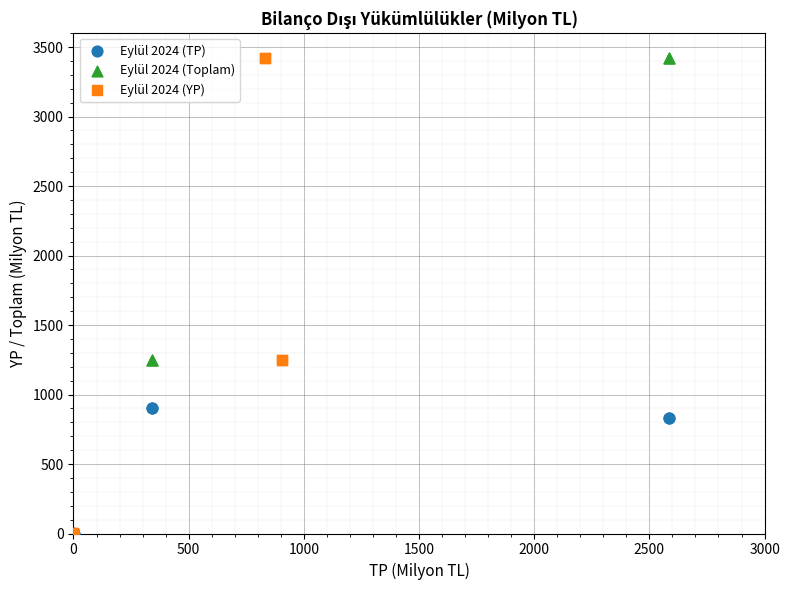

What are all the series names shown in the legend?

Eylül 2024 (TP), Eylül 2024 (Toplam), Eylül 2024 (YP)